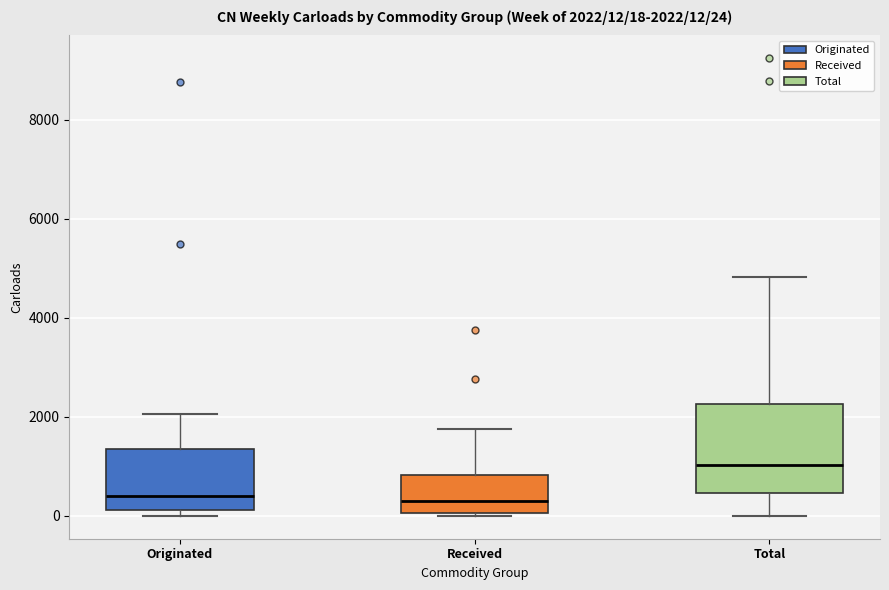

Which box has the highest median line?

Total